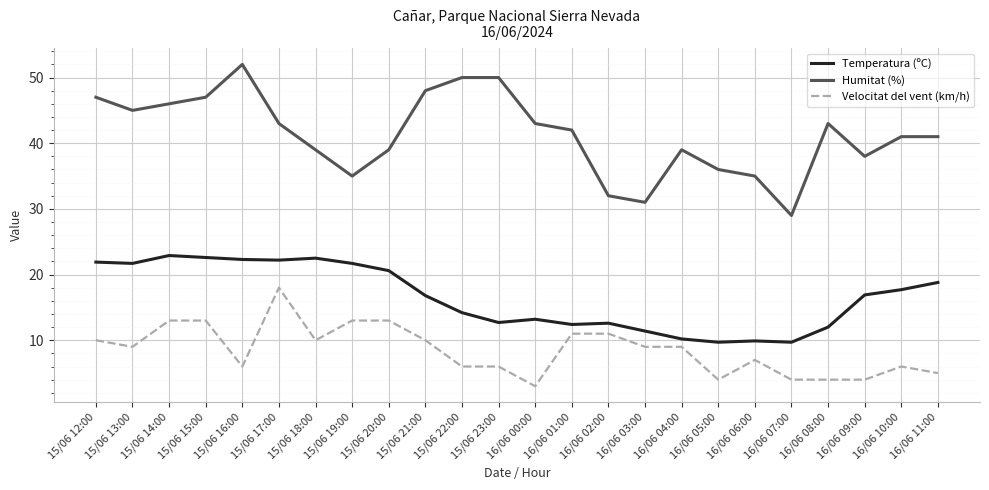

What is the difference between the maximum and minimum values in the Velocitat del vent (km/h) series?

15.0